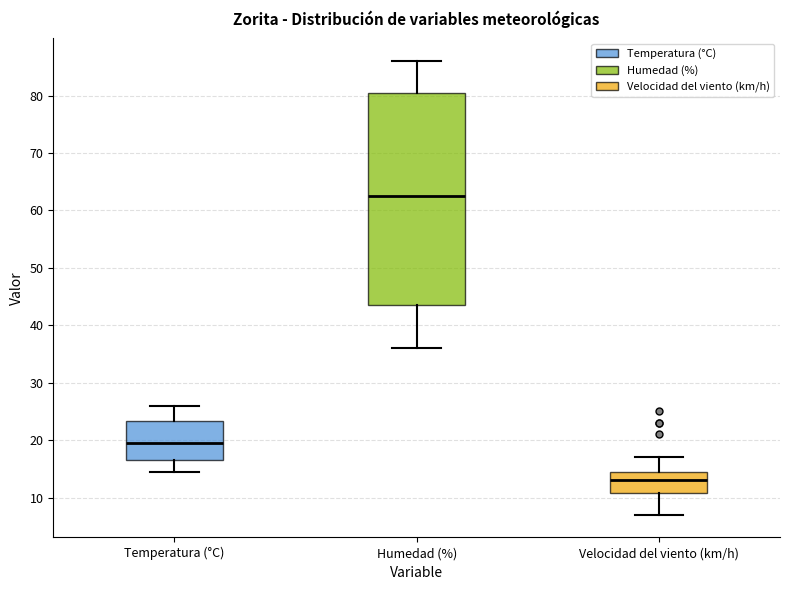

Where does the median line of the box for Temperatura (°C) sit on the y-axis? The values are not printed on the chart, so give them approximately, as read against the axis.

19